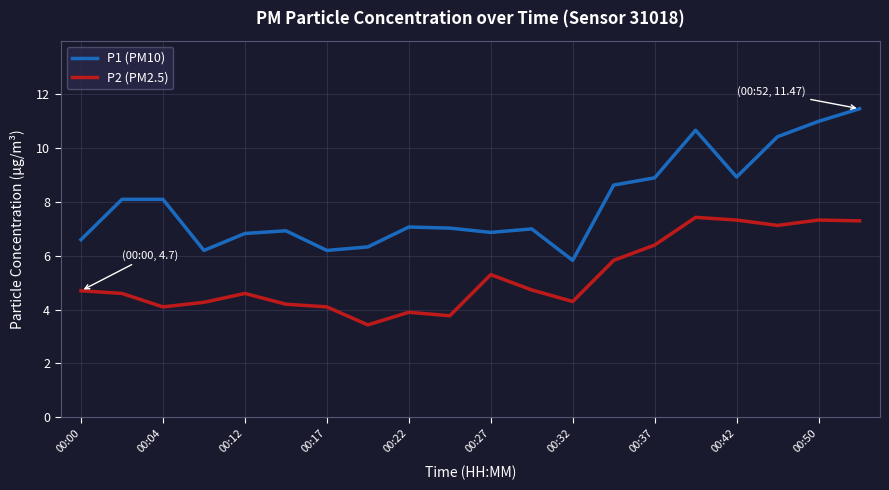

Which series has the largest total across all categories?

P1 (PM10)